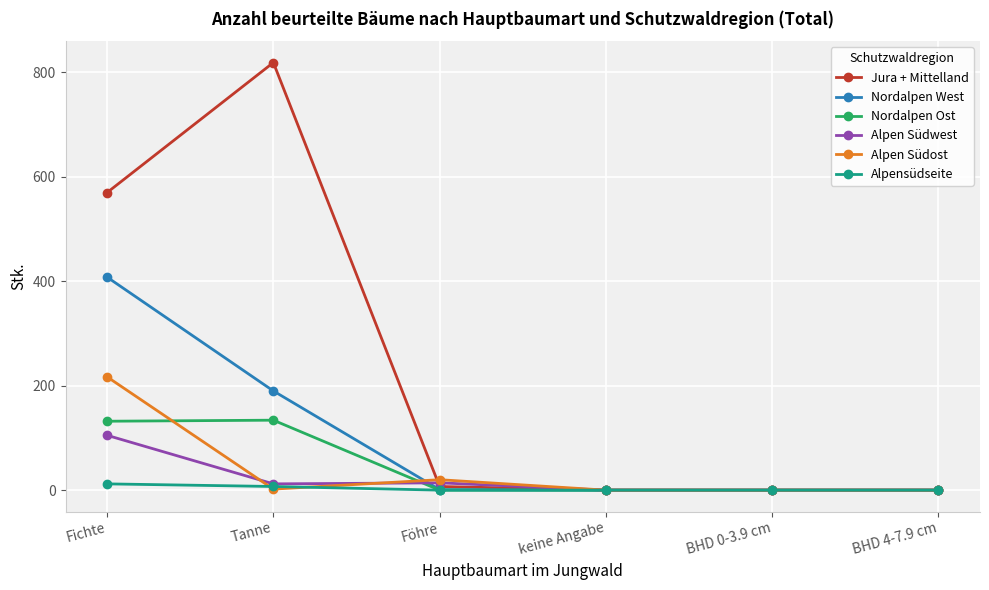

What are all the series names shown in the legend?

Jura + Mittelland, Nordalpen West, Nordalpen Ost, Alpen Südwest, Alpen Südost, Alpensüdseite